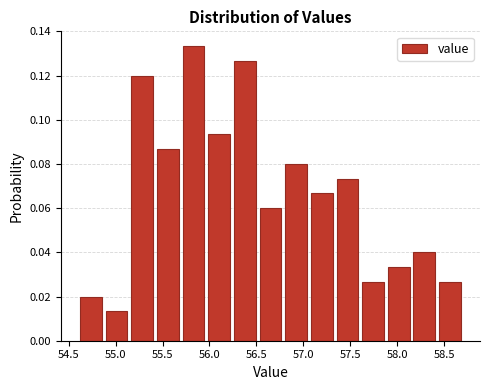

Which range on the x-axis has the tallest bar?

55.70 to 55.95